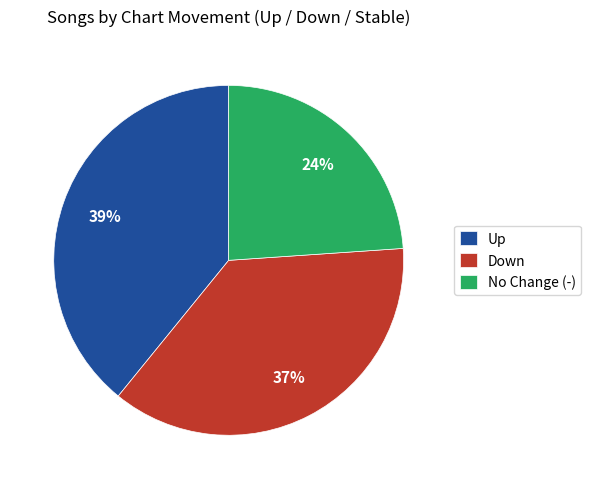

To the nearest percent, what is the average slice percentage?

33%